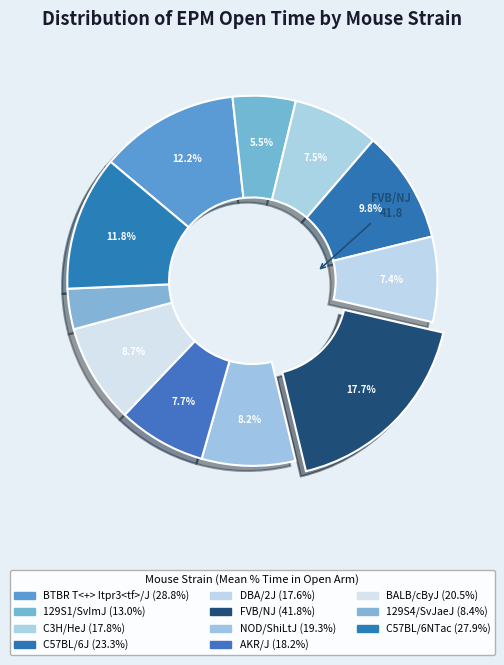

Does DBA/2J account for over 50% of the chart?

No